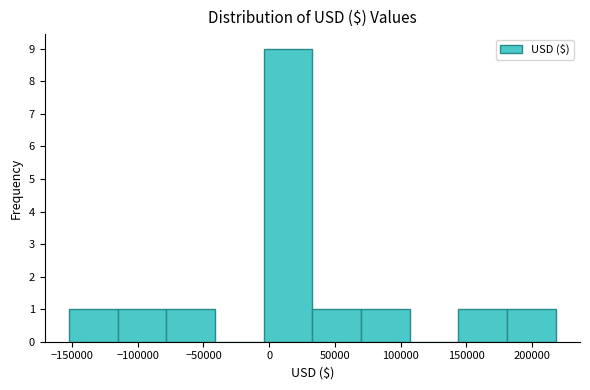

How tall is the bar that spans -150000 to -115000 on the x-axis? Neither the bar edges nor the heights are printed on the chart, so give them approximately, as read against the axes.

1